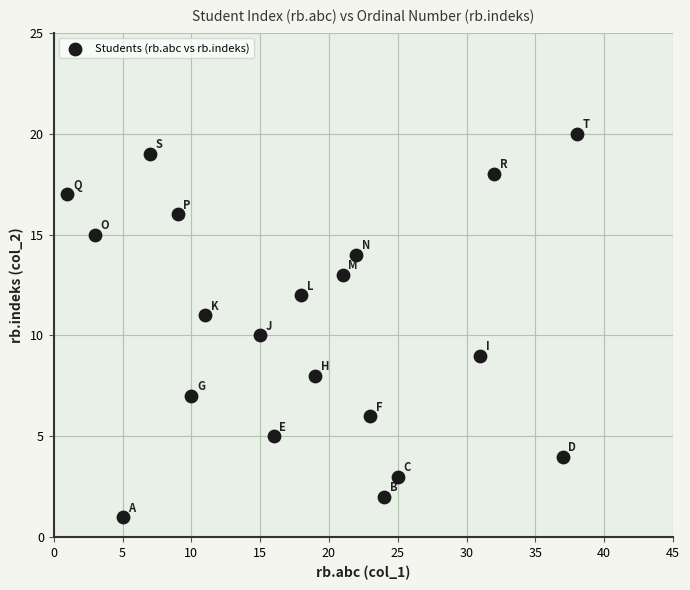

What is the range of X values (max minus min)?

37